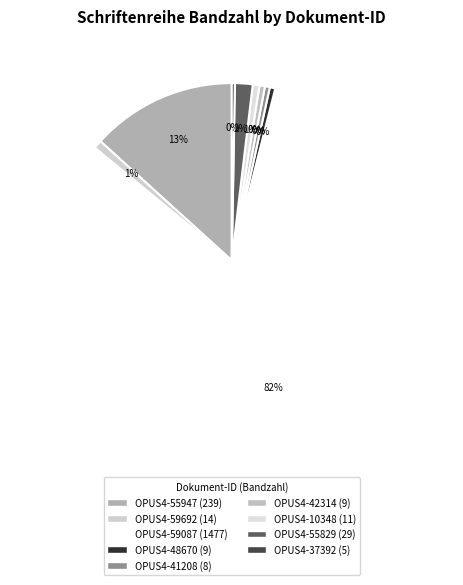

What portion of the pie excludes OPUS4-59087?

18.0%